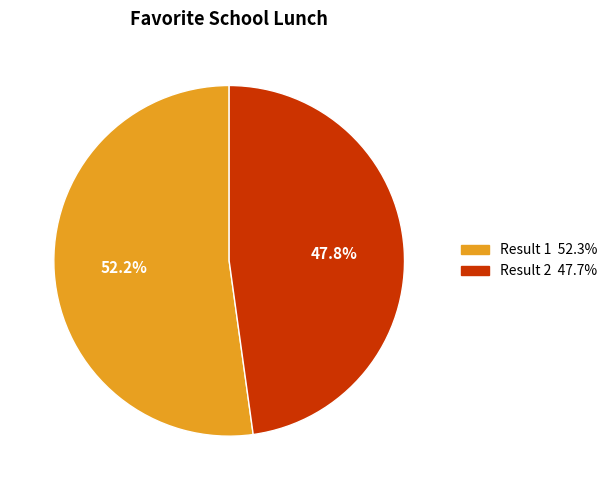

Does any single category account for the majority?

Yes